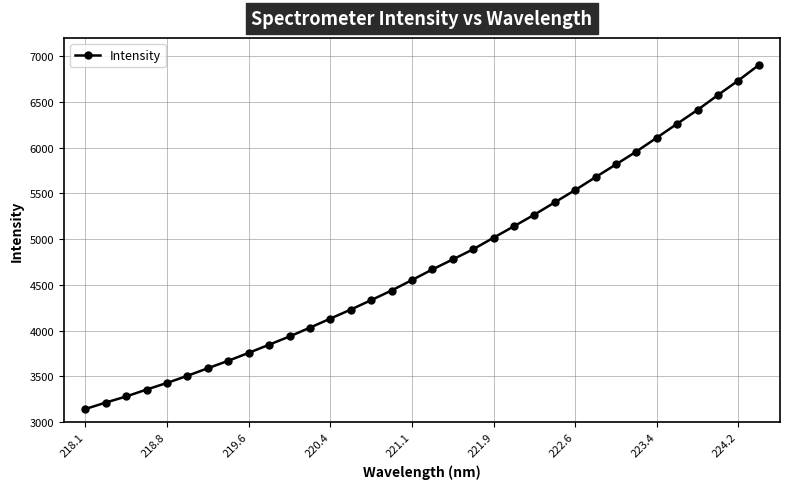

What is the average value?

4752.9